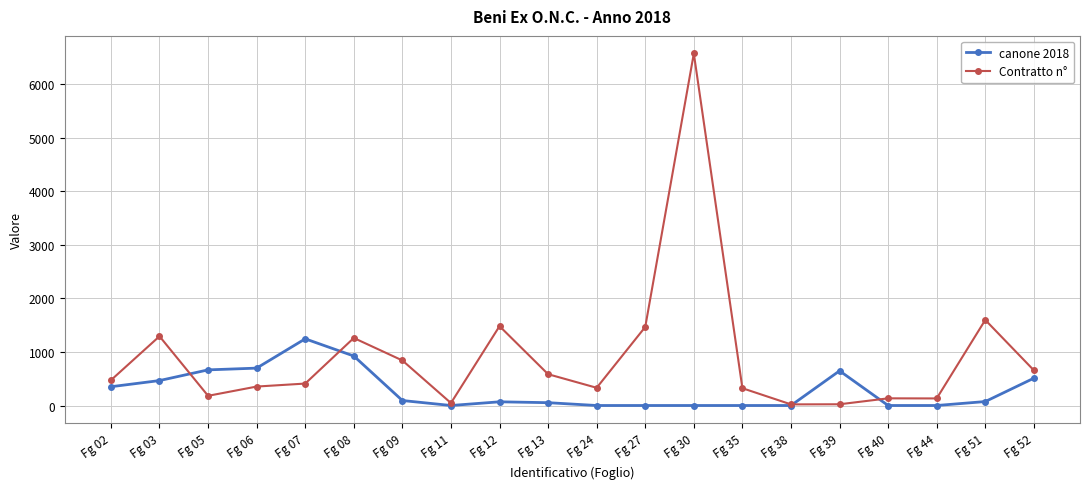

How many distinct data groups are displayed?

2